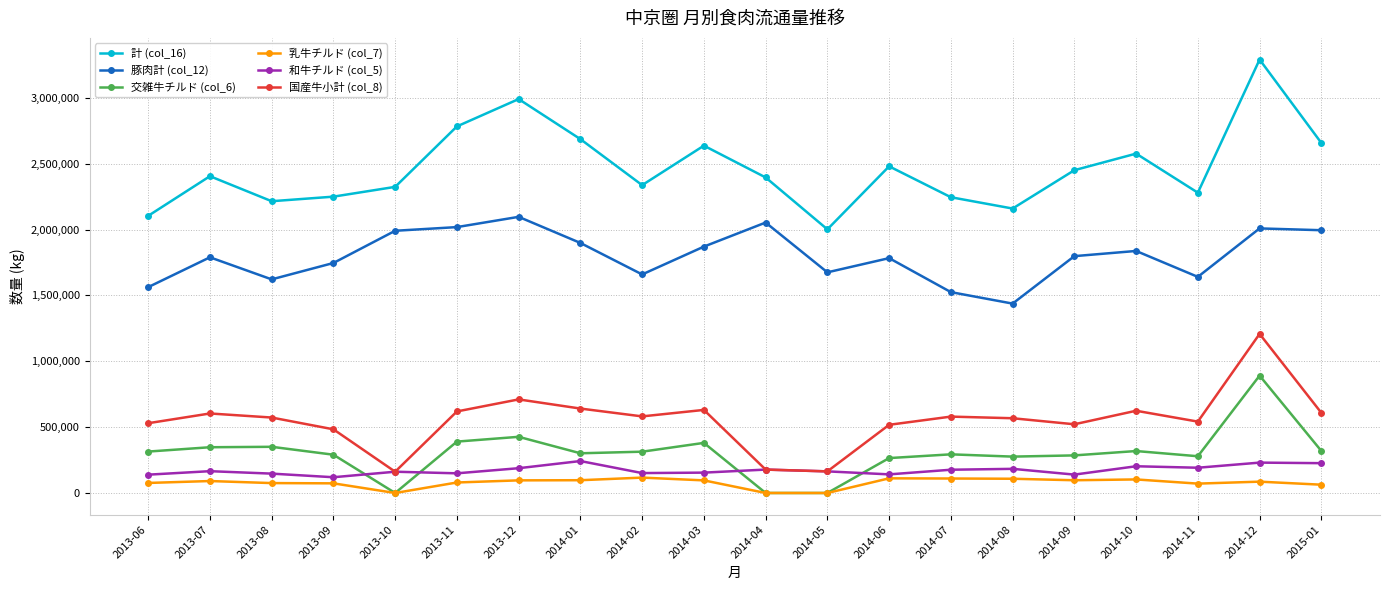

True or false: 計 (col_16) and 乳牛チルド (col_7) intersect in this chart.

False